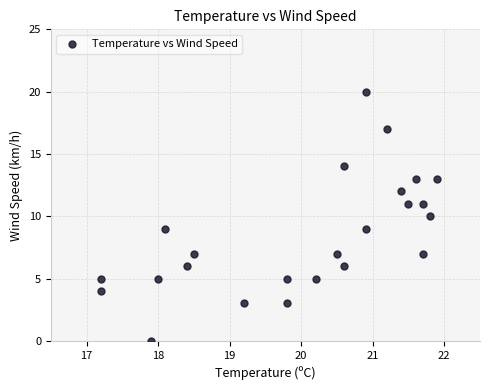

What is the range of Y values (max minus min)?

20